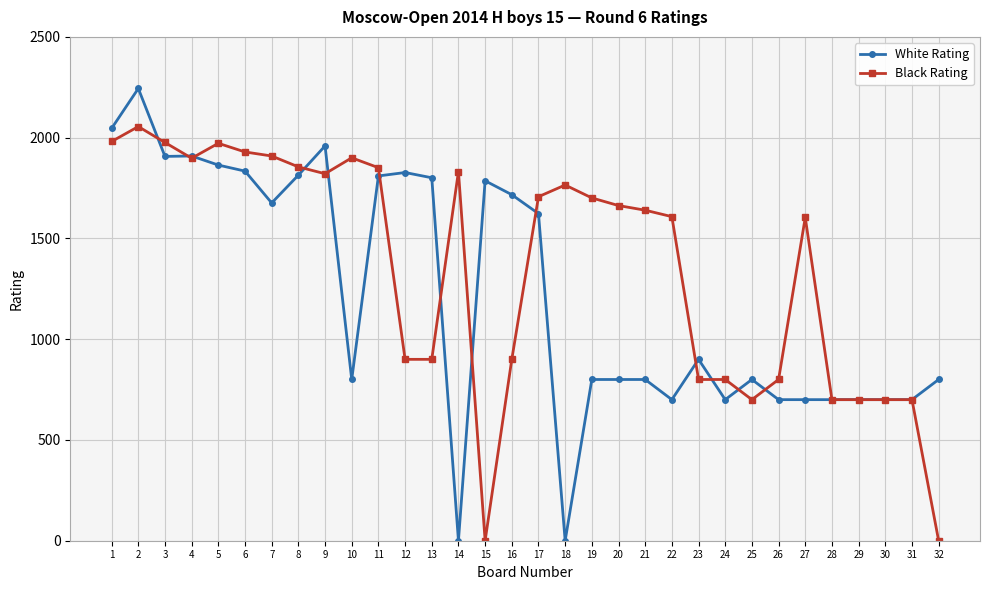

The value of Black Rating at 21 is 2743. True or false?

False